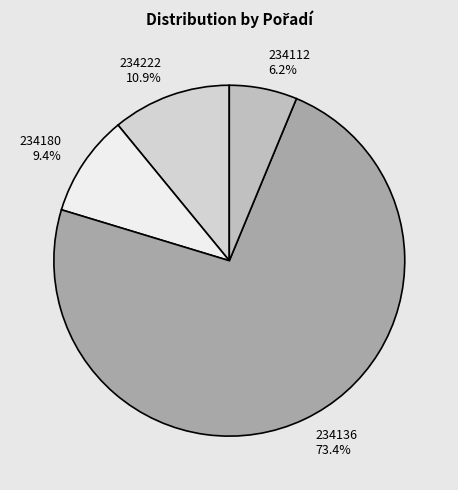

To the nearest percent, what is the difference between the largest and smallest slice percentages?

67%